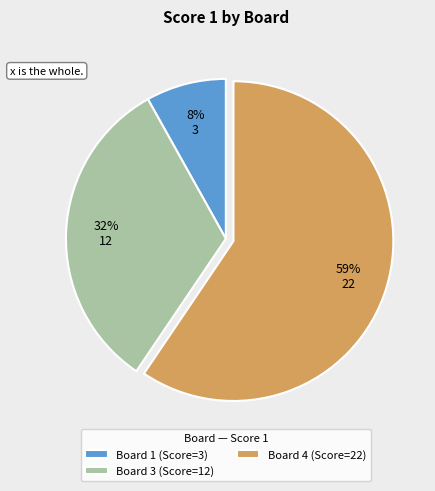

Is there a majority slice in this chart?

Yes